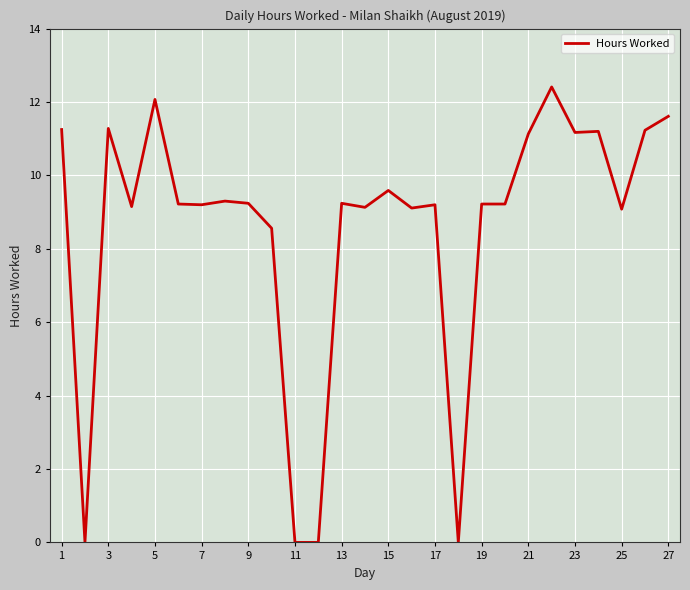

What is the difference between the maximum and minimum values?

12.4